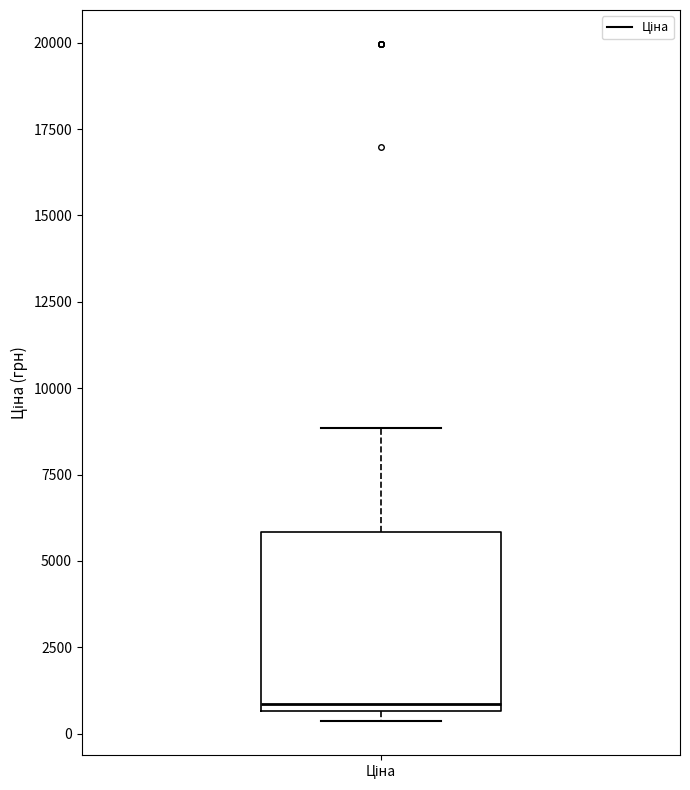

Read this box plot against the y-axis: the position of the median line, the range covered by the box, and the ends of both whiskers. The values are not printed on the chart, so give them approximately, as read against the axis.

median 1000, box 500 to 6000, whiskers 500 (just below the box's lower edge) to 9000